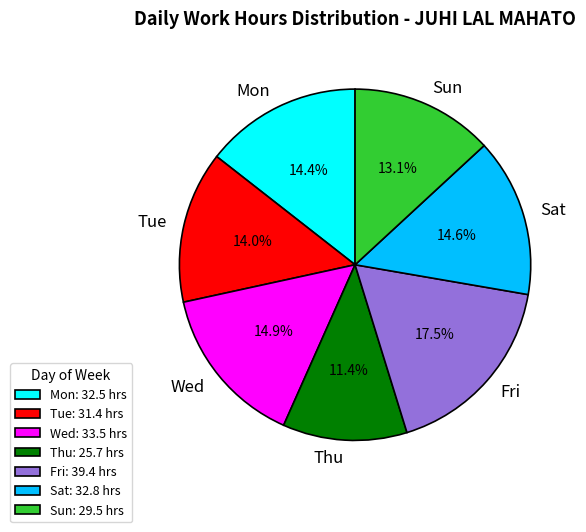

What portion of the pie excludes Thu?

88.6%